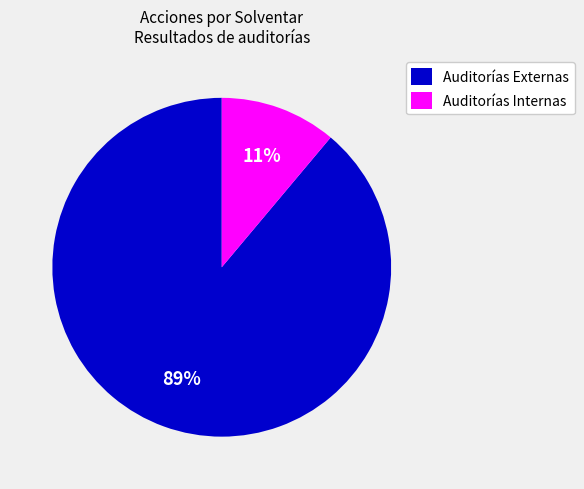

How many segments does this pie chart have?

2